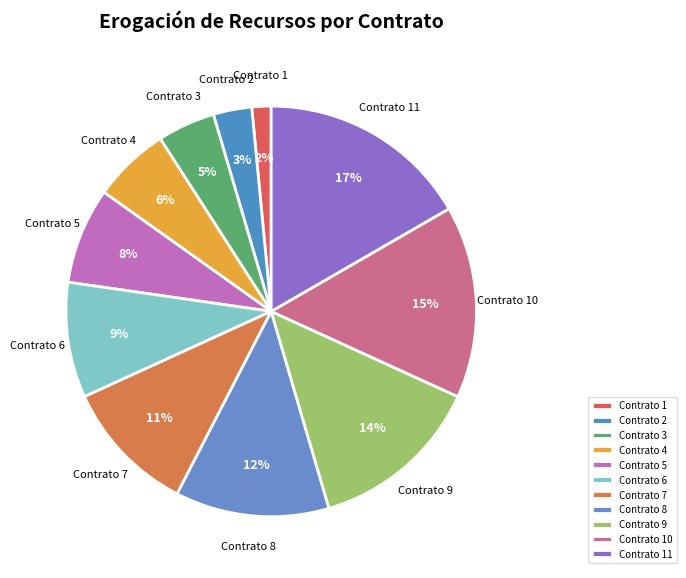

To the nearest percent, what percentage of the pie is Contrato 9?

14%